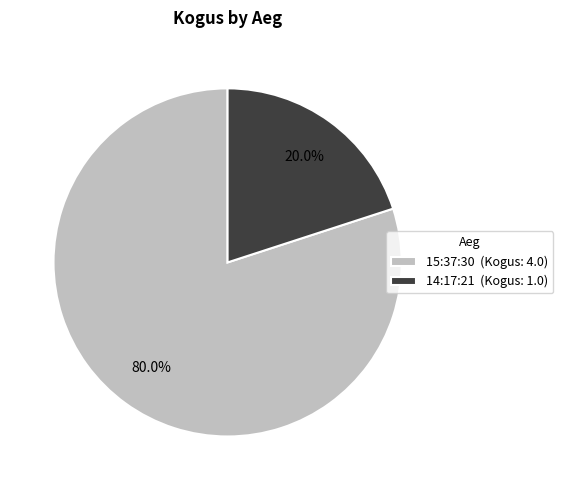

Is it true that 15:37:30 is 71% of the pie?

False